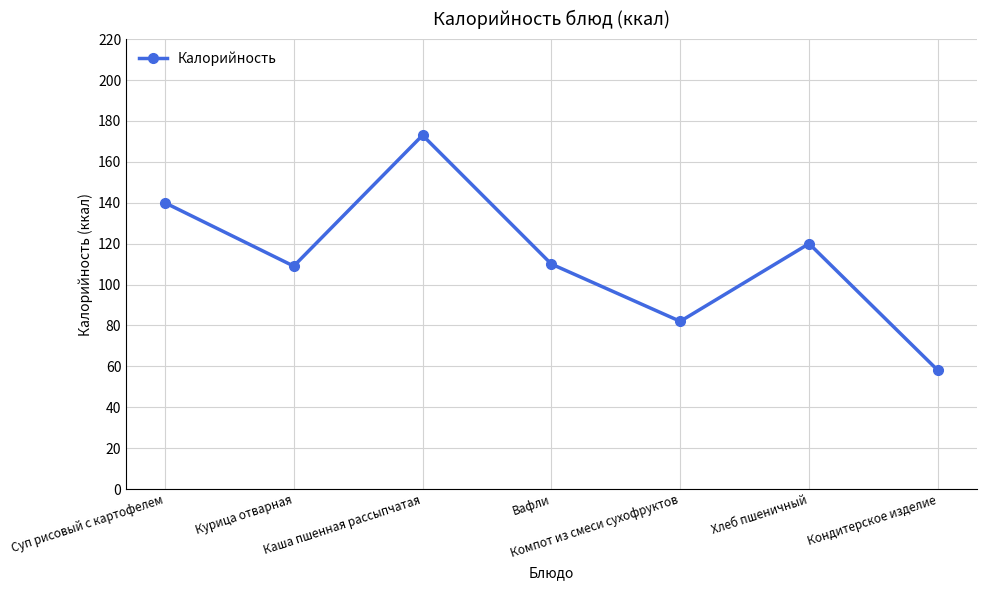

Reading right to left, list all the values displayed in this chart.

Кондитерское изделие=58	Хлеб пшеничный=120	Компот из смеси сухофруктов=82	Вафли=110	Каша пшенная рассыпчатая=173	Курица отварная=109	Суп рисовый с картофелем=140